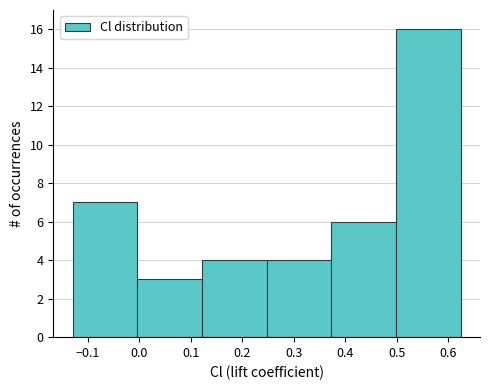

Reading left to right, transcribe this chart: for each bar, give the range it covers on the x-axis and its height. Neither the bar edges nor the heights are printed on the chart, so give them approximately, as read against the axes.

-0.13 to 0.00: 7
0.00 to 0.12: 3
0.12 to 0.25: 4
0.25 to 0.37: 4
0.37 to 0.50: 6
0.50 to 0.62: 16